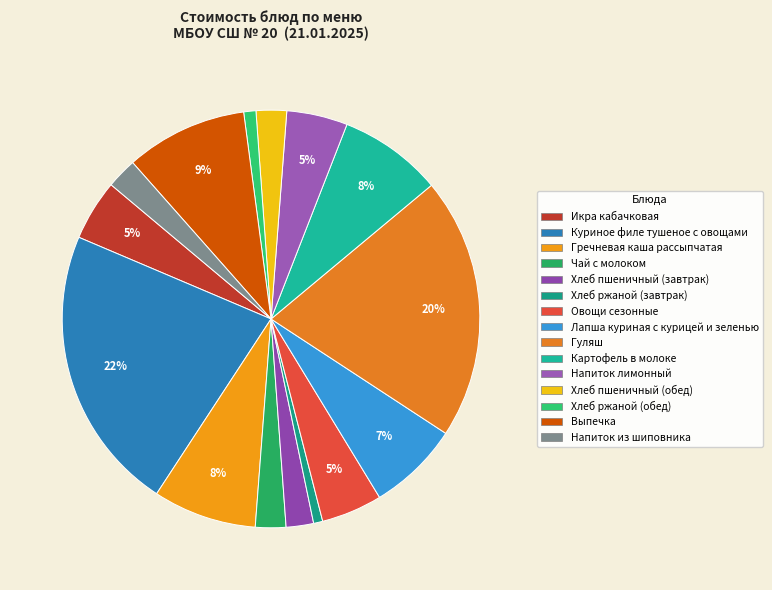

Is it true that Хлеб ржаной (обед) is 11% of the pie?

False